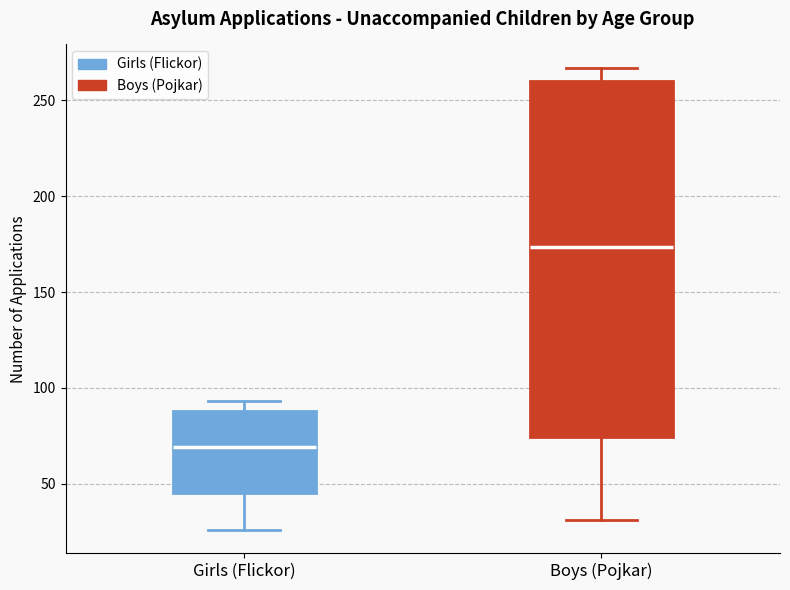

Reading left to right, transcribe this box plot: for each box, give where its median line is, the range the box spans, and where its two whiskers end, as read against the y-axis. The values are not printed on the chart, so give them approximately, as read against the axis.

Girls (Flickor): median 70, box 45 to 90, whiskers 25 to 95
Boys (Pojkar): median 175, box 75 to 260, whiskers 30 to 265